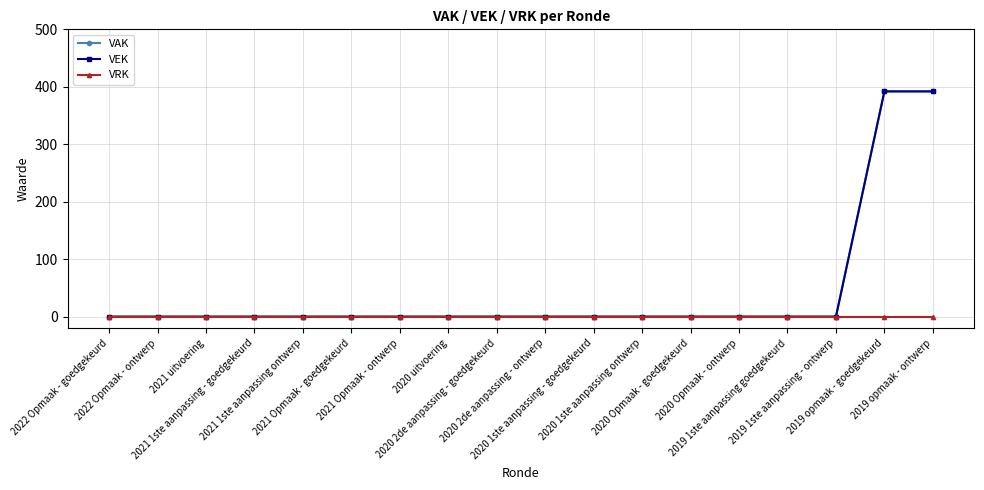

Is the value of VAK at 2020 1ste aanpassing - goedgekeurd greater than the value of VEK at 2019 1ste aanpassing - ontwerp?

No